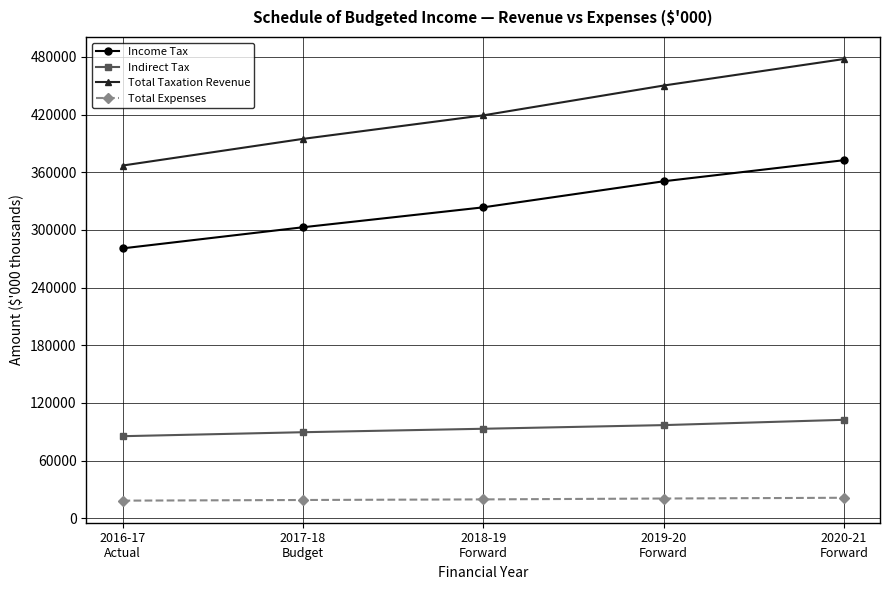

What is the greatest value displayed?

477795.0